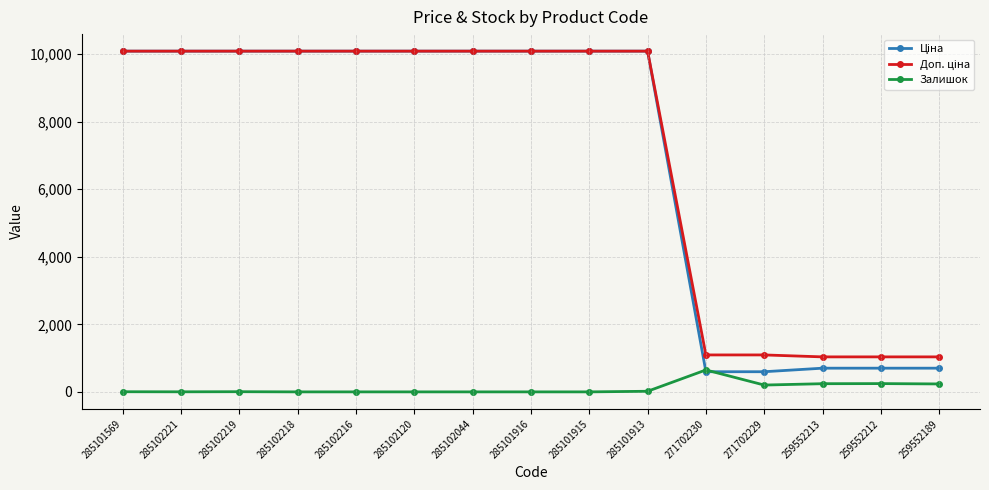

What is the label of the 1st point from the left?

285101569